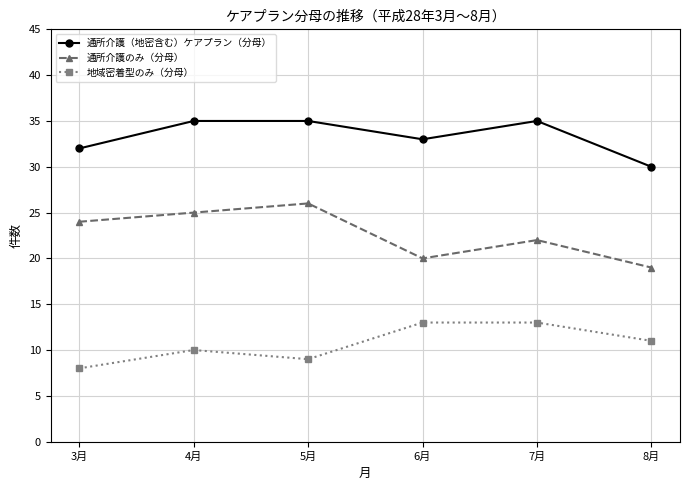

Between 3月 and 4月, which series saw the biggest shift?

通所介護（地密含む）ケアプラン（分母）